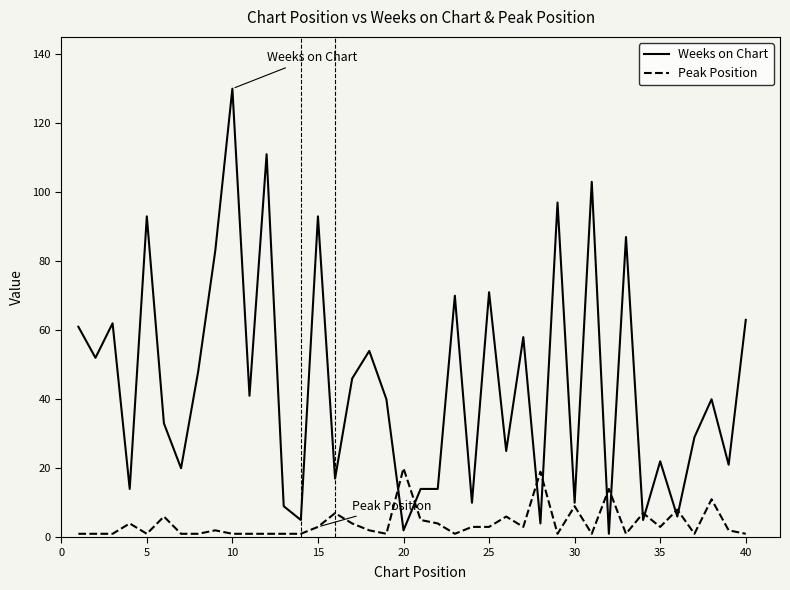

List the series in order of their overall mean, lowest first.

Peak Position, Weeks on Chart